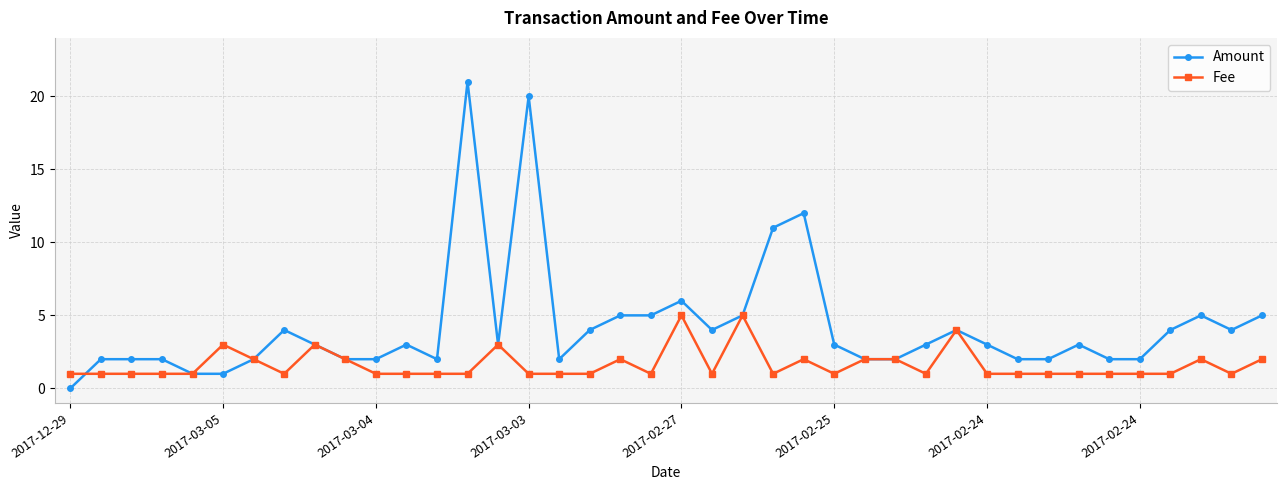

At how many categories does at least one series exceed 8?

4